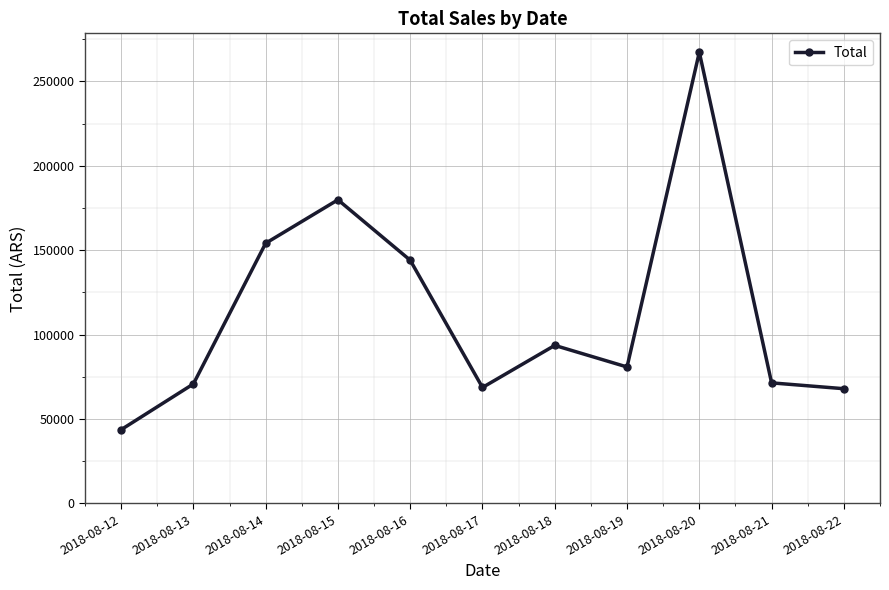

At which category does the data reach its first local peak?

2018-08-15